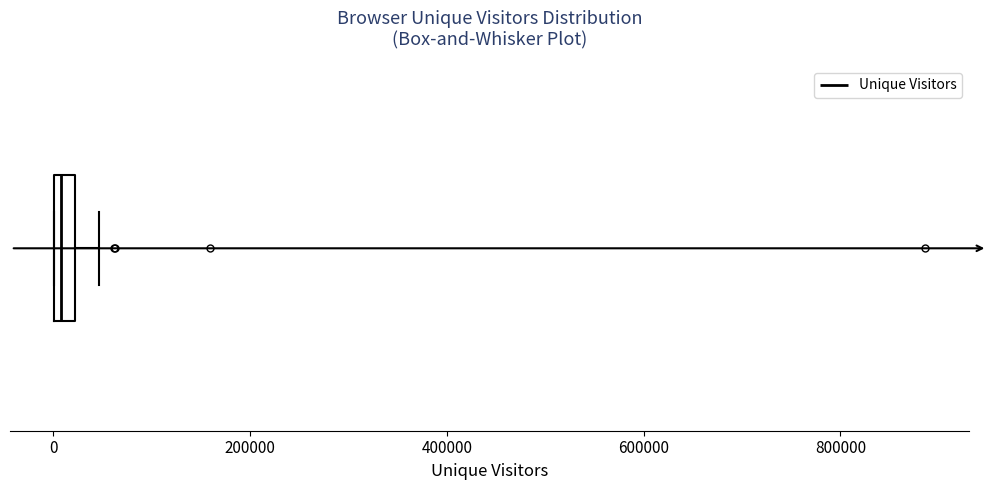

Where is the right edge of the box on the x-axis? The values are not printed on the chart, so give them approximately, as read against the axis.

20000